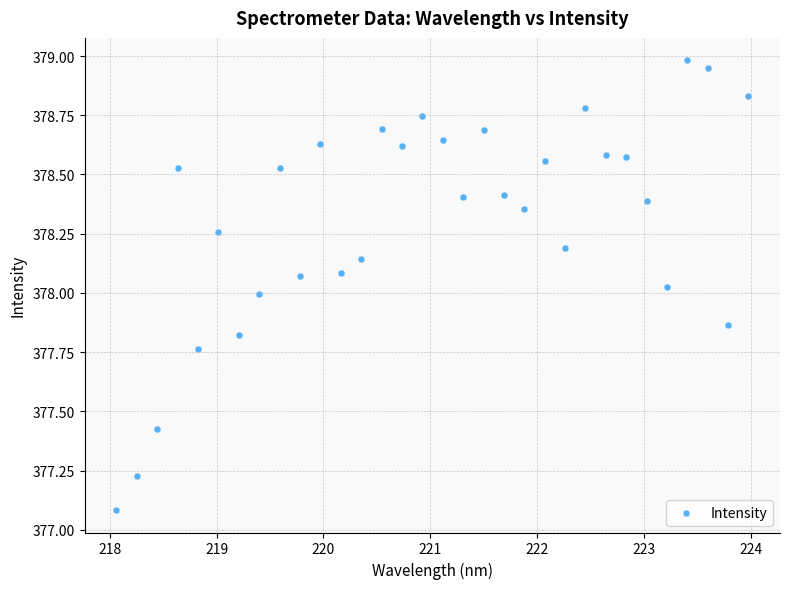

What is the range of X values (max minus min)?

5.9